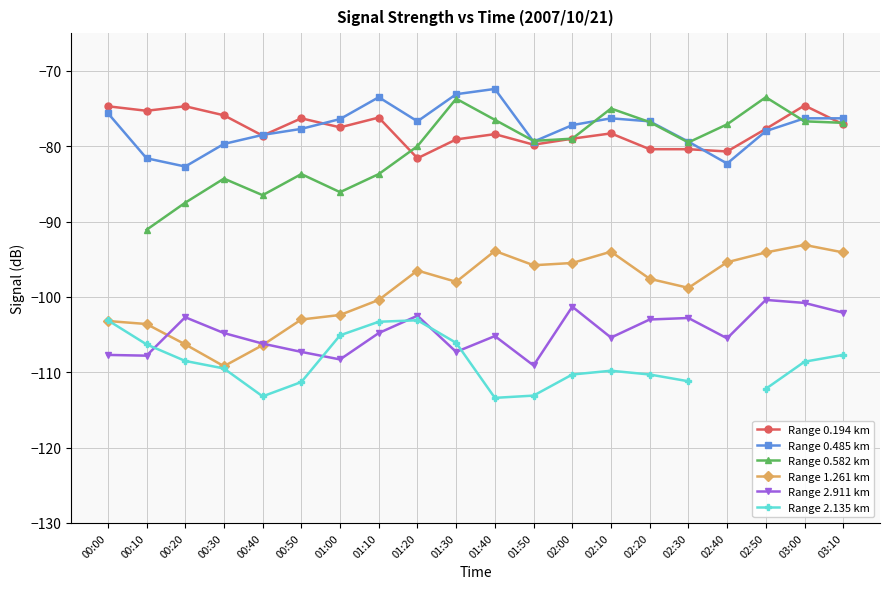

At how many categories does at least one series exceed -76?

10